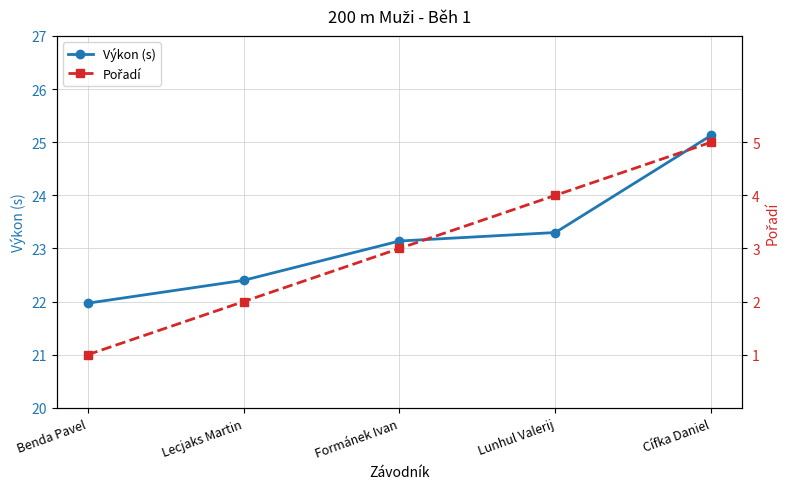

Between Benda Pavel and Lecjaks Martin, which is larger?

Lecjaks Martin